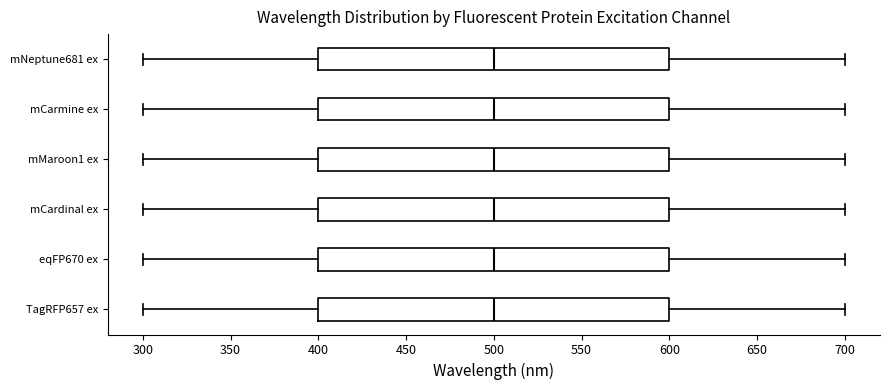

Reading bottom to top, read every box against the x-axis: the position of its median line, the range the box covers, and the ends of its whiskers. The values are not printed on the chart, so give them approximately, as read against the axis.

TagRFP657 ex: median 500, box 400 to 600, whiskers 300 to 700
eqFP670 ex: median 500, box 400 to 600, whiskers 300 to 700
mCardinal ex: median 500, box 400 to 600, whiskers 300 to 700
mMaroon1 ex: median 500, box 400 to 600, whiskers 300 to 700
mCarmine ex: median 500, box 400 to 600, whiskers 300 to 700
mNeptune681 ex: median 500, box 400 to 600, whiskers 300 to 700